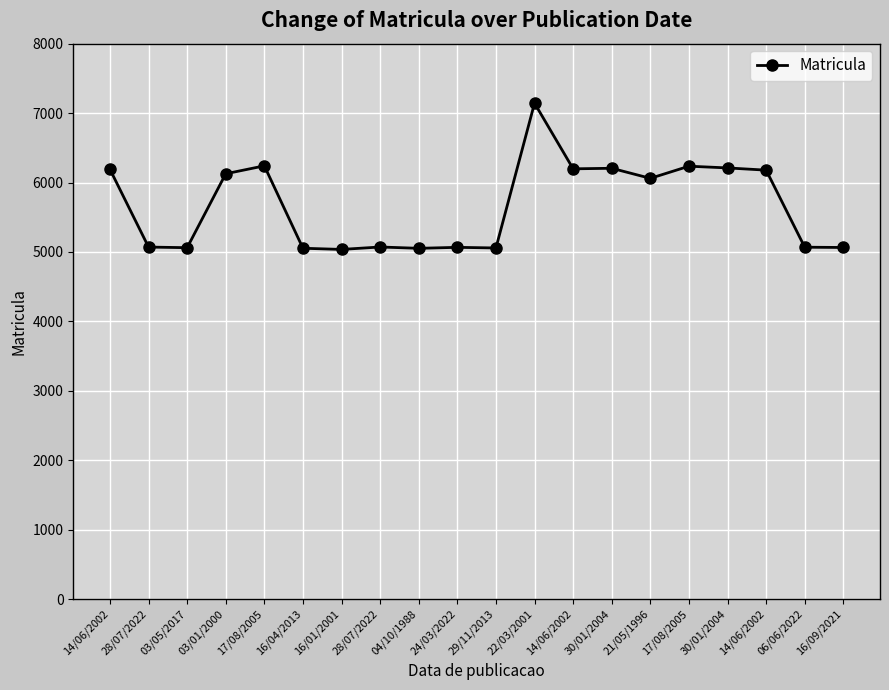

At which category does the chart reach its peak across all series?

22/03/2001